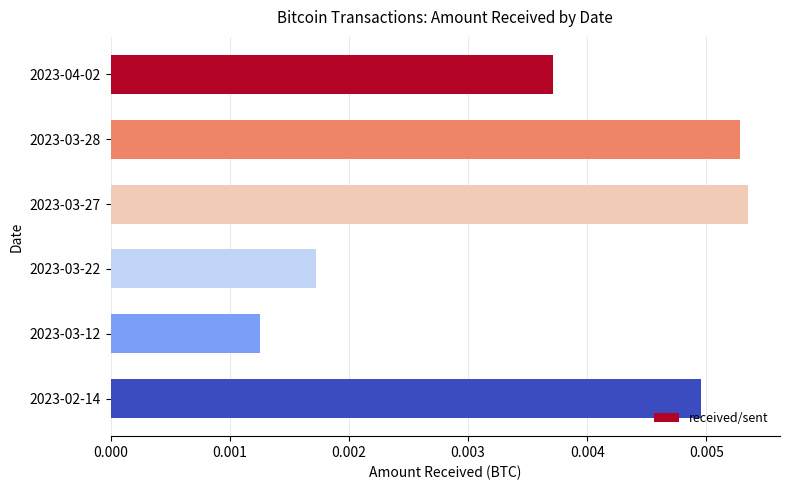

Rank the categories by value from lowest to highest.

2023-03-12, 2023-03-22, 2023-04-02, 2023-02-14, 2023-03-28, 2023-03-27